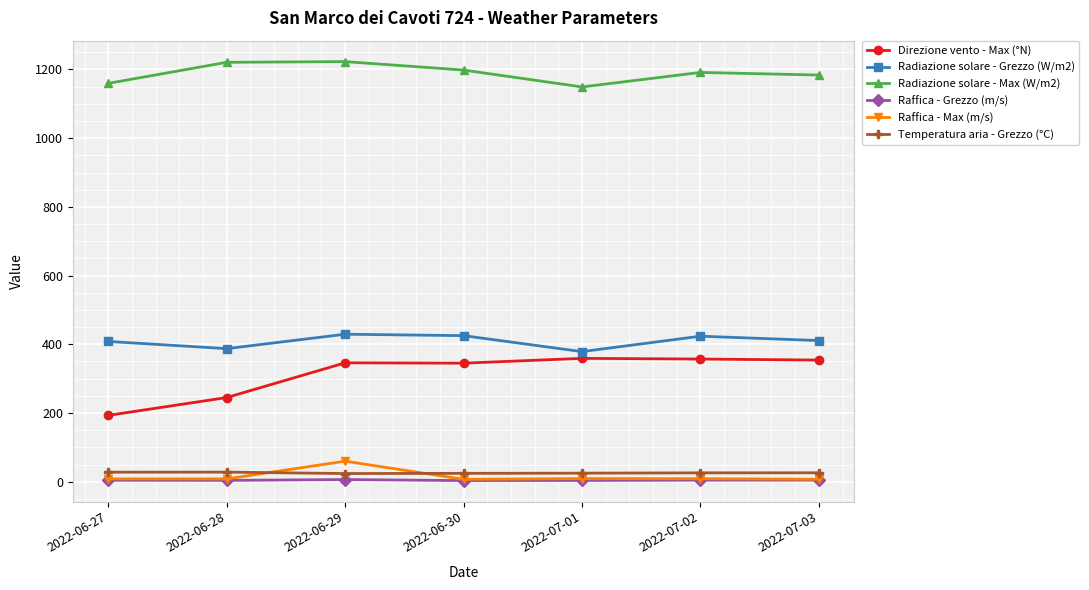

Which series has the widest spread of values?

Direzione vento - Max (°N)